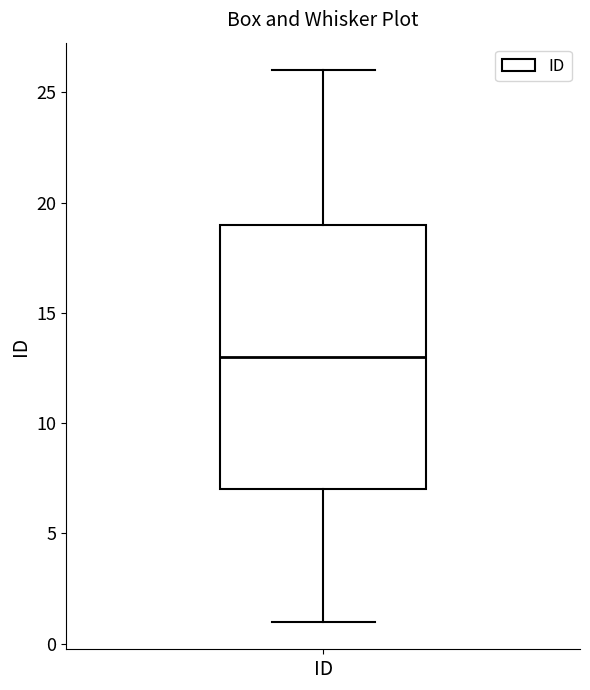

Transcribe this box plot: give where the median line is, the range the box spans, and where the two whiskers end, as read against the y-axis. The values are not printed on the chart, so give them approximately, as read against the axis.

median 13, box 7 to 19, whiskers 1 to 26